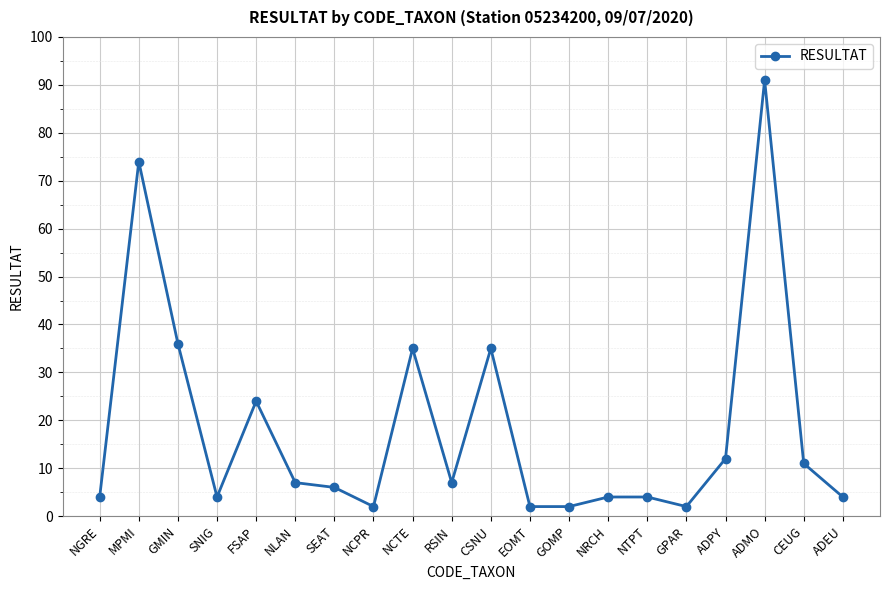

What is the maximum value shown in the chart?

91